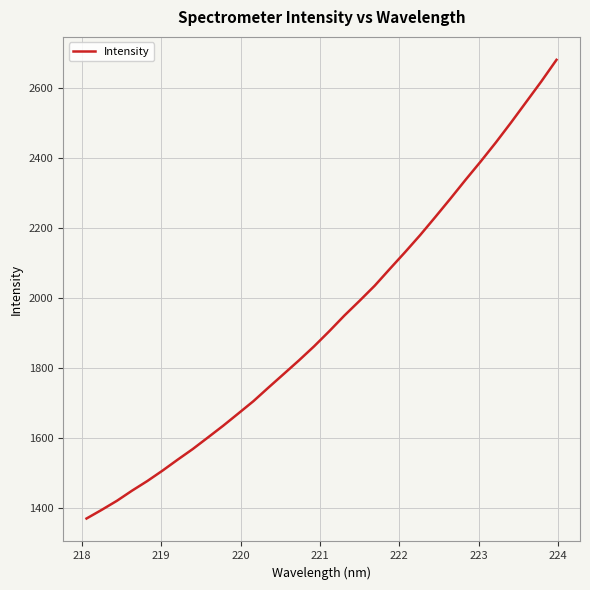

Reading left to right, list all the values displayed in this chart.

1370.9	1395.6	1421.5	1450.5	1477.8	1507.4	1538.7	1569.2	1602.3	1635.6	1670.6	1705.9	1745.1	1783.6	1822.2	1862.4	1905.5	1950.3	1992.3	2035.5	2083.6	2131.1	2180.0	2231.6	2284.2	2337.9	2390.3	2444.5	2501.3	2559.9	2618.7	2680.2